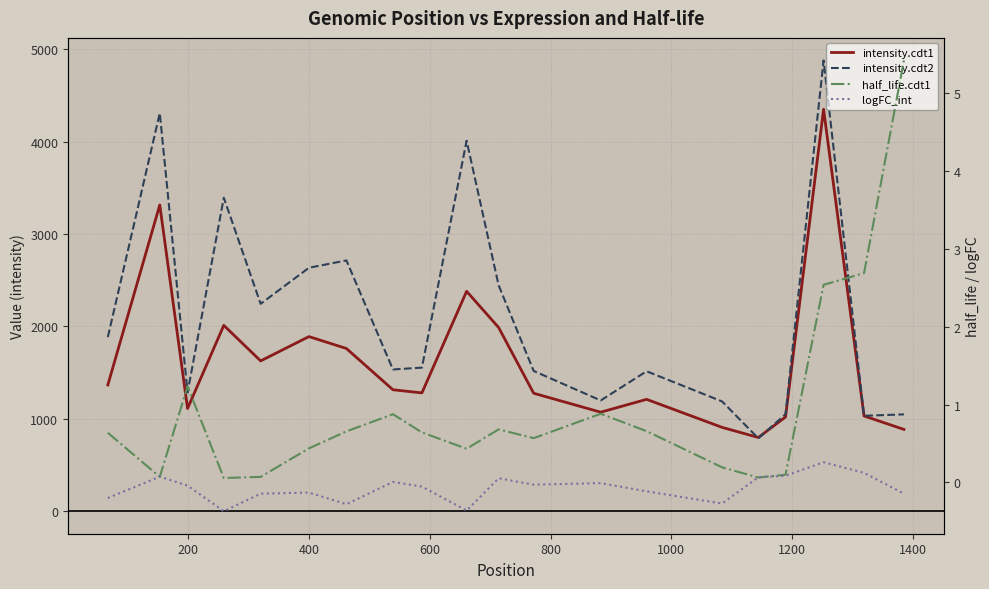

True or false: intensity.cdt2 has more than 2 points higher than both neighbors.

True